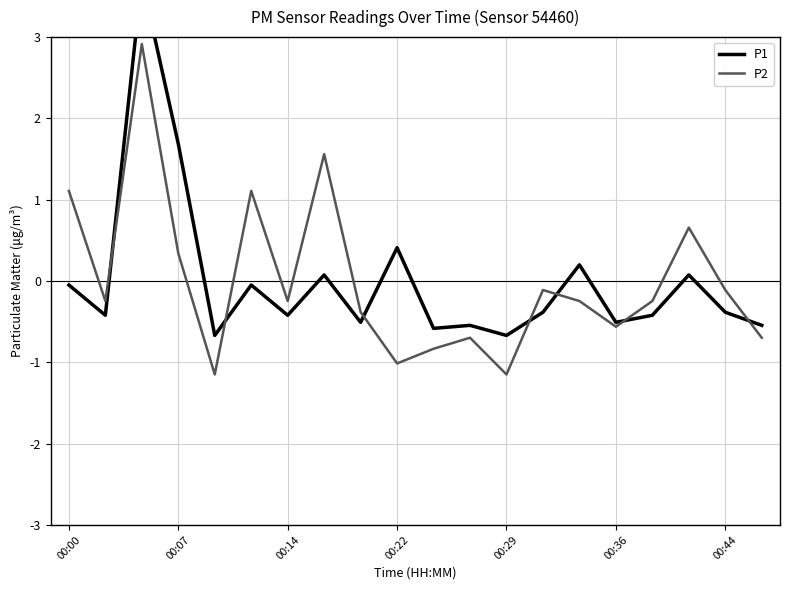

What is the difference between the second highest and minimum values in the P2 series?

2.7